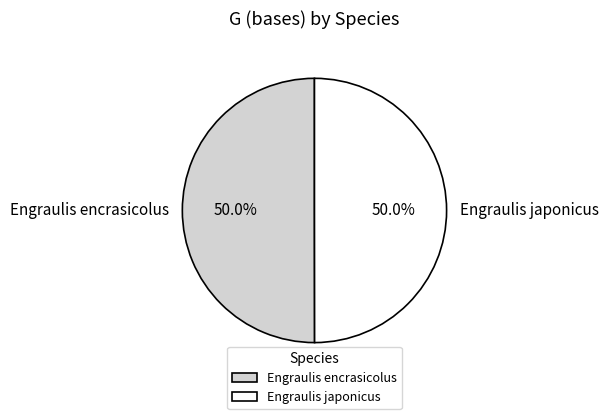

Approximately how many times larger is the value at Engraulis encrasicolus compared to Engraulis japonicus?

1.0